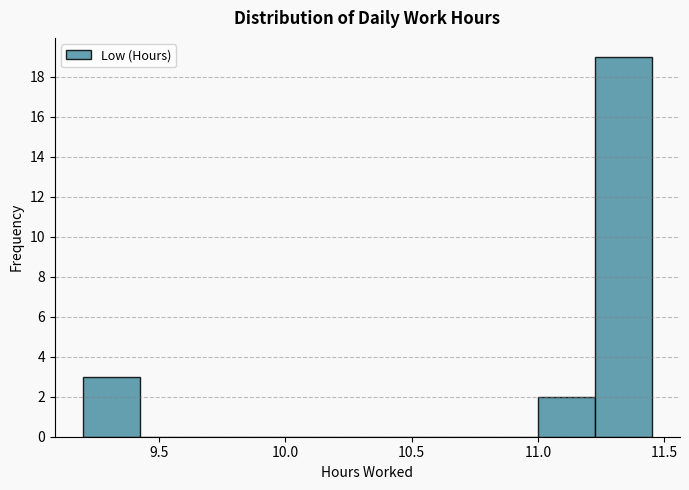

How tall is the bar that spans 11.225 to 11.450 on the x-axis? Neither the bar edges nor the heights are printed on the chart, so give them approximately, as read against the axes.

19